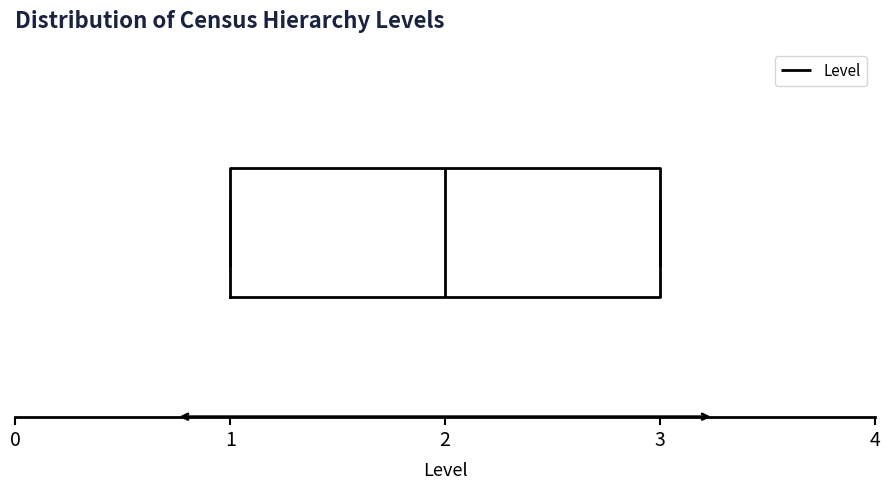

Transcribe this box plot: give where the median line is, the range the box spans, and where the two whiskers end, as read against the x-axis. The values are not printed on the chart, so give them approximately, as read against the axis.

median 2, box 1 to 3, whiskers 1 to 3